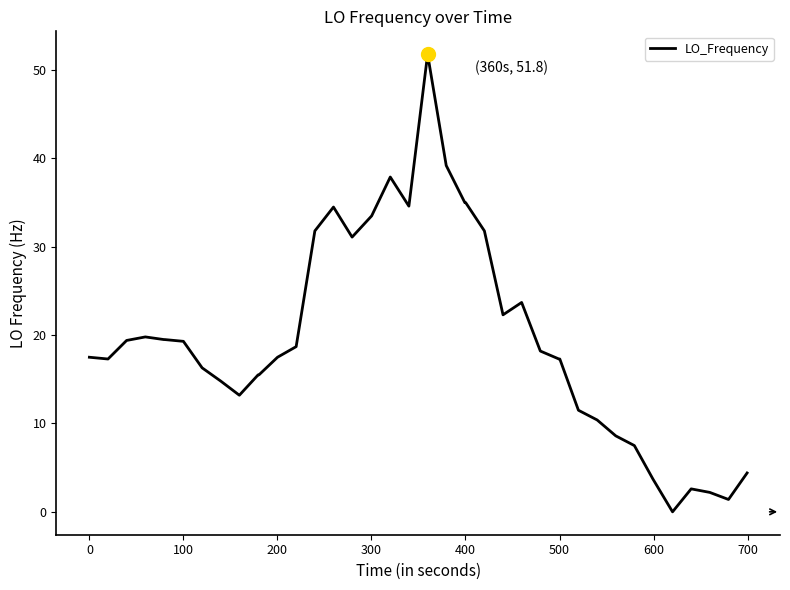

What is the greatest value displayed?

51.8